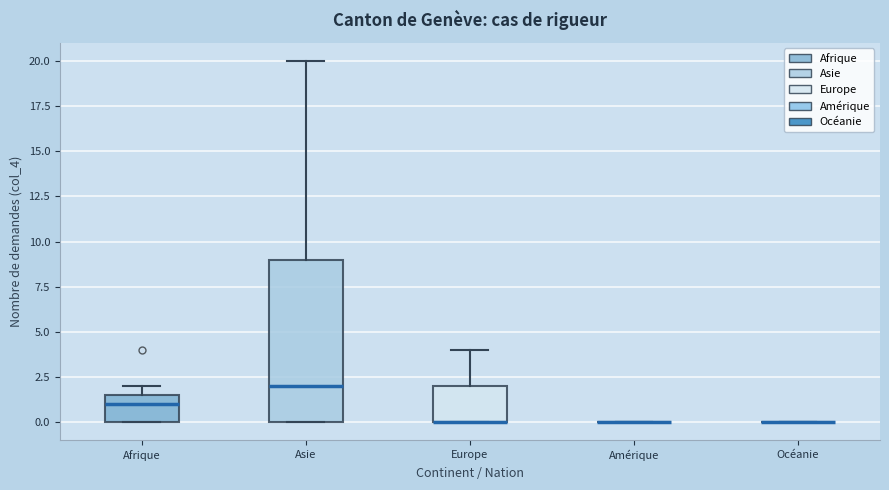

Reading left to right, read every box against the y-axis: the position of its median line, the range the box covers, and the ends of its whiskers. The values are not printed on the chart, so give them approximately, as read against the axis.

Afrique: median 1.0, box 0.0 to 1.5, whiskers 0.0 to 2.0
Asie: median 2.0, box 0.0 to 9.0, whiskers 0.0 to 20.0
Europe: median 0.0 (drawn on the box's lower edge), box 0.0 to 2.0, whiskers 0.0 to 4.0
Amérique: box collapsed to a line at 0.0, whiskers 0.0 to 0.0
Océanie: box collapsed to a line at 0.0, whiskers 0.0 to 0.0